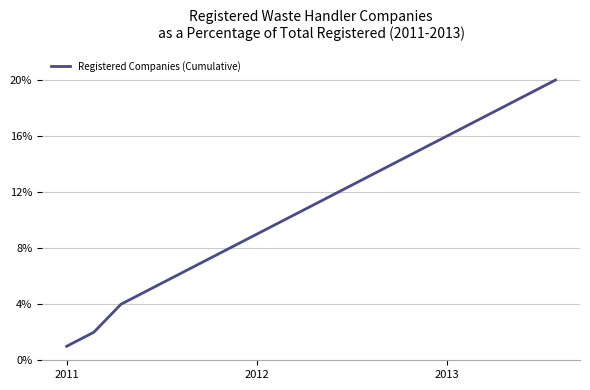

What is the difference between the maximum and minimum values?

19